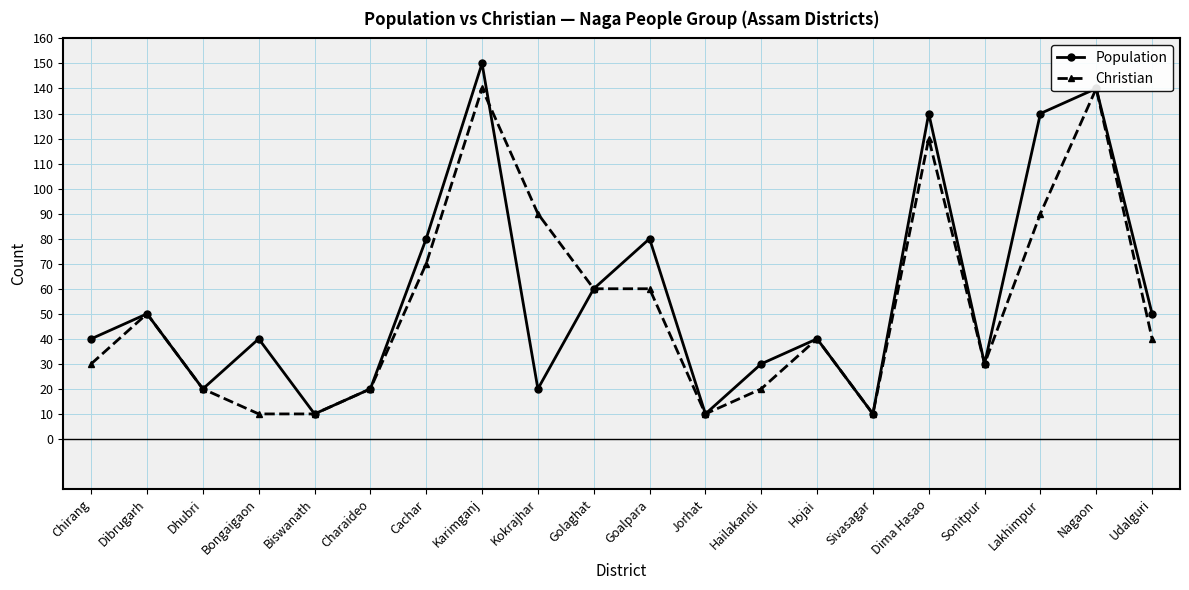

What is the difference between the Population values at Udalguri and Dhubri?

30